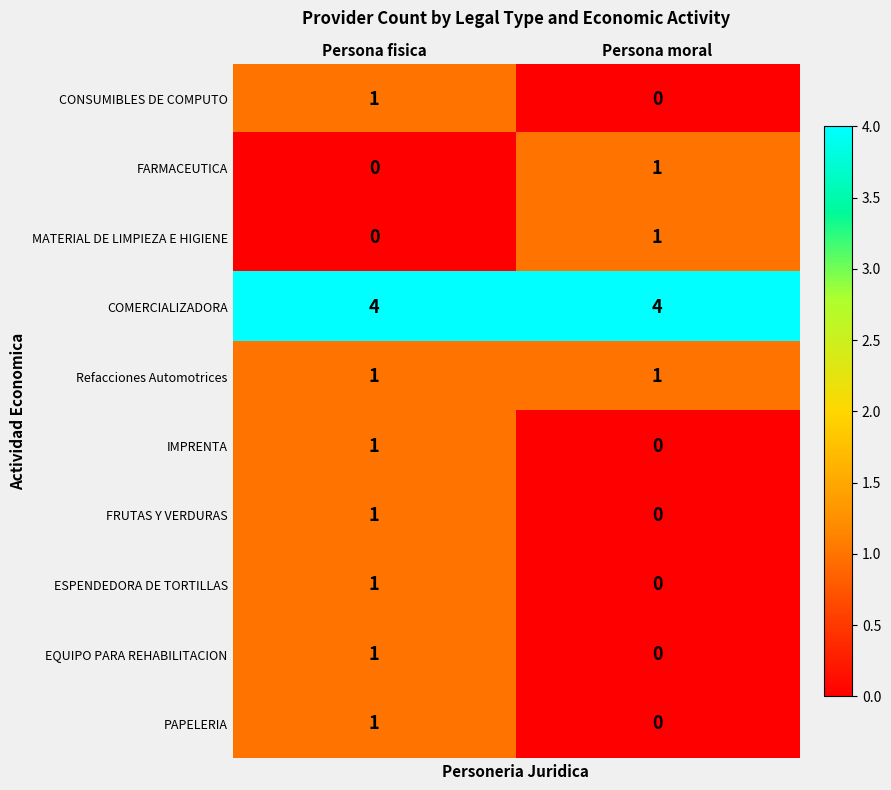

Which series has the largest total across all categories?

COMERCIALIZADORA